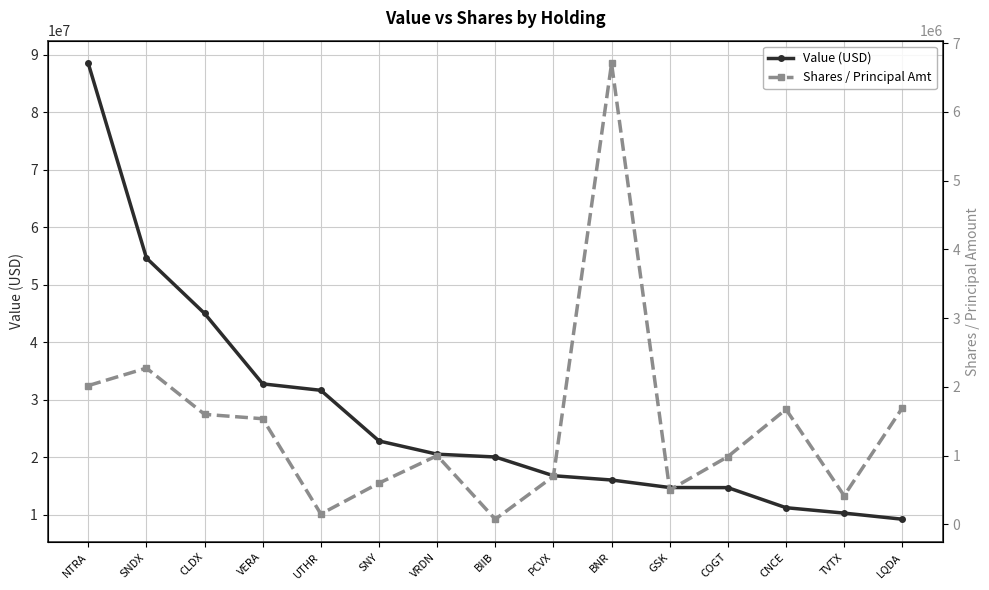

What value does the Value (USD) series have at NTRA, to the nearest 100?

88445000